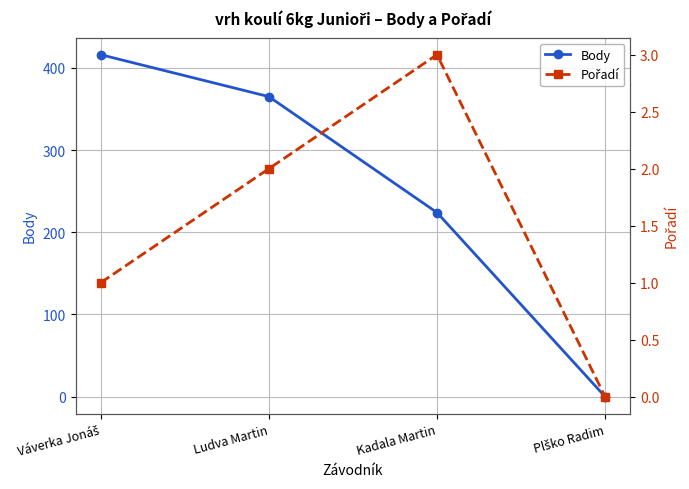

What is the sum of all Pořadí values?

6